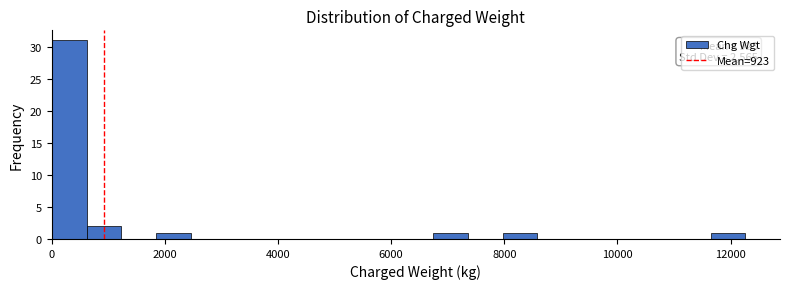

Read against the x-axis, roughly where is the centre of the tallest bar?

400